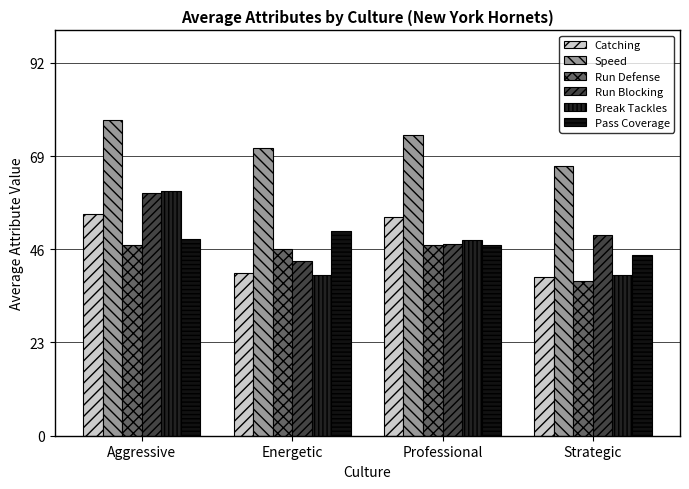

What is the label of the 3rd bar from the right?

Energetic